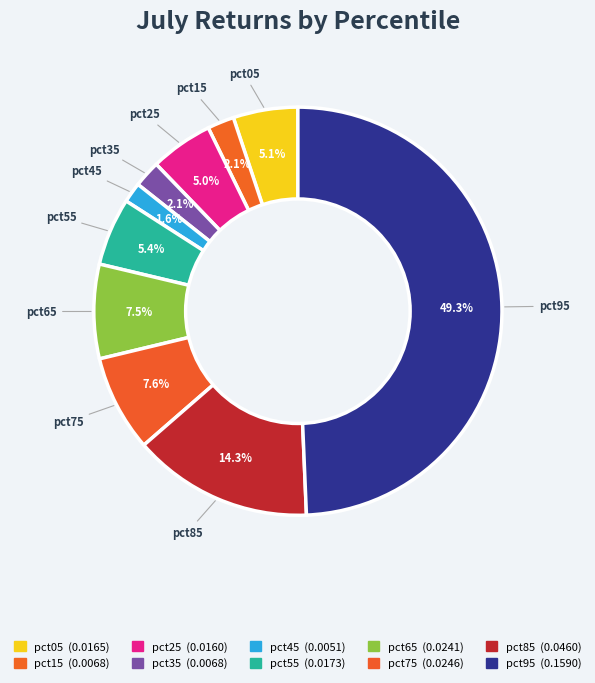

True or false: pct25 accounts for 5% of the total.

True